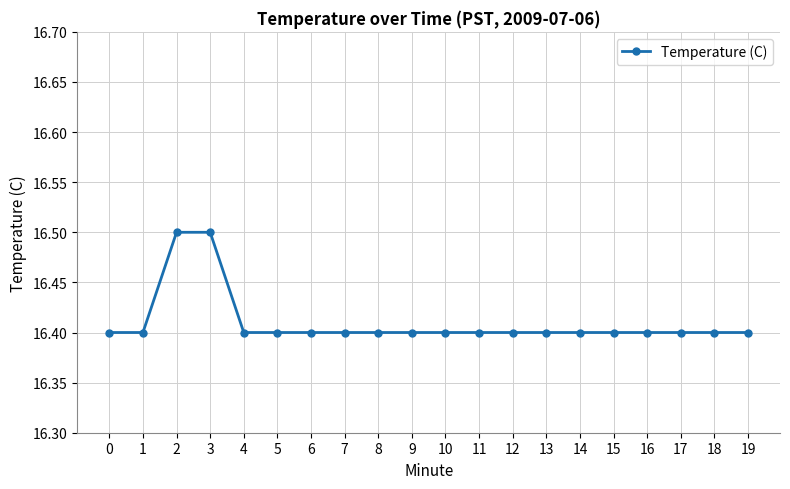

The value at 10 is 16.4. True or false?

True